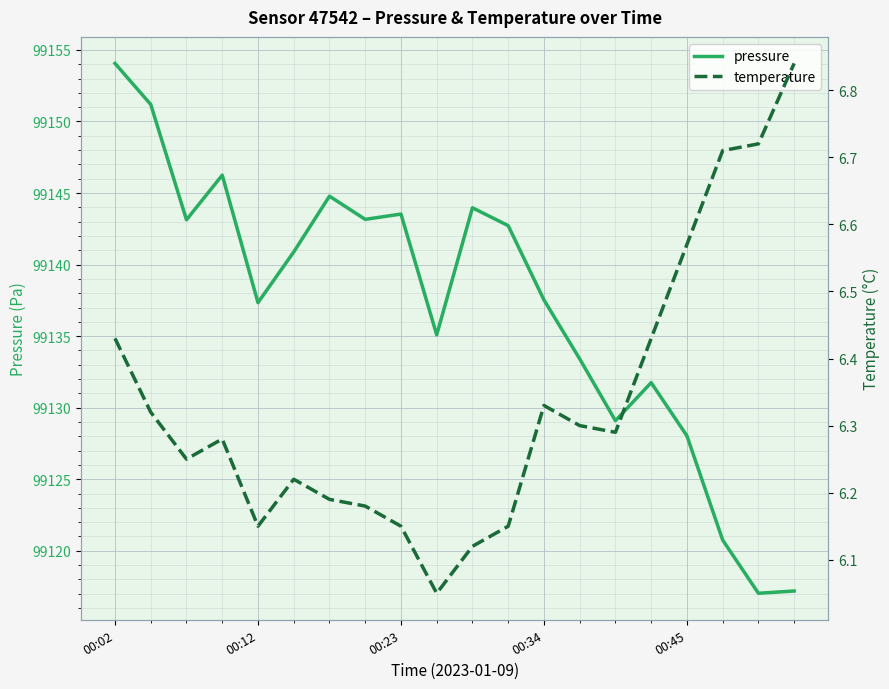

Count the number of data series in this chart.

2